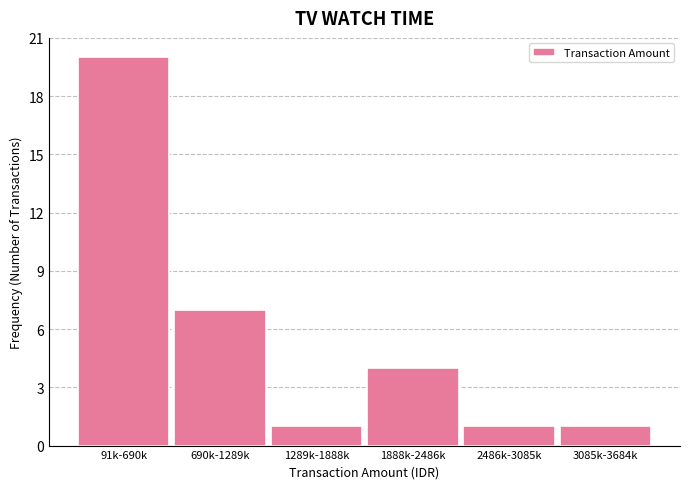

Reading left to right, what are all the values shown in this chart?

91k-690k=20	690k-1289k=7	1289k-1888k=1	1888k-2486k=4	2486k-3085k=1	3085k-3684k=1